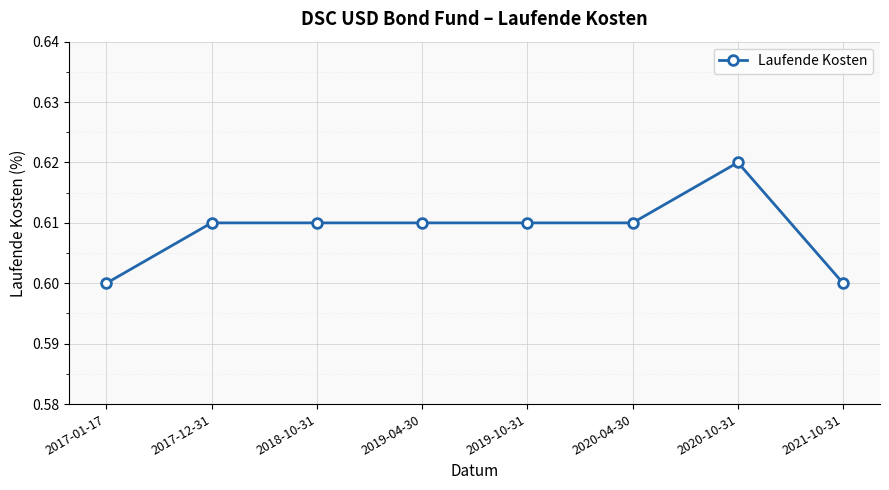

What is the sum of the values at 2020-04-30 and 2017-12-31?

1.2